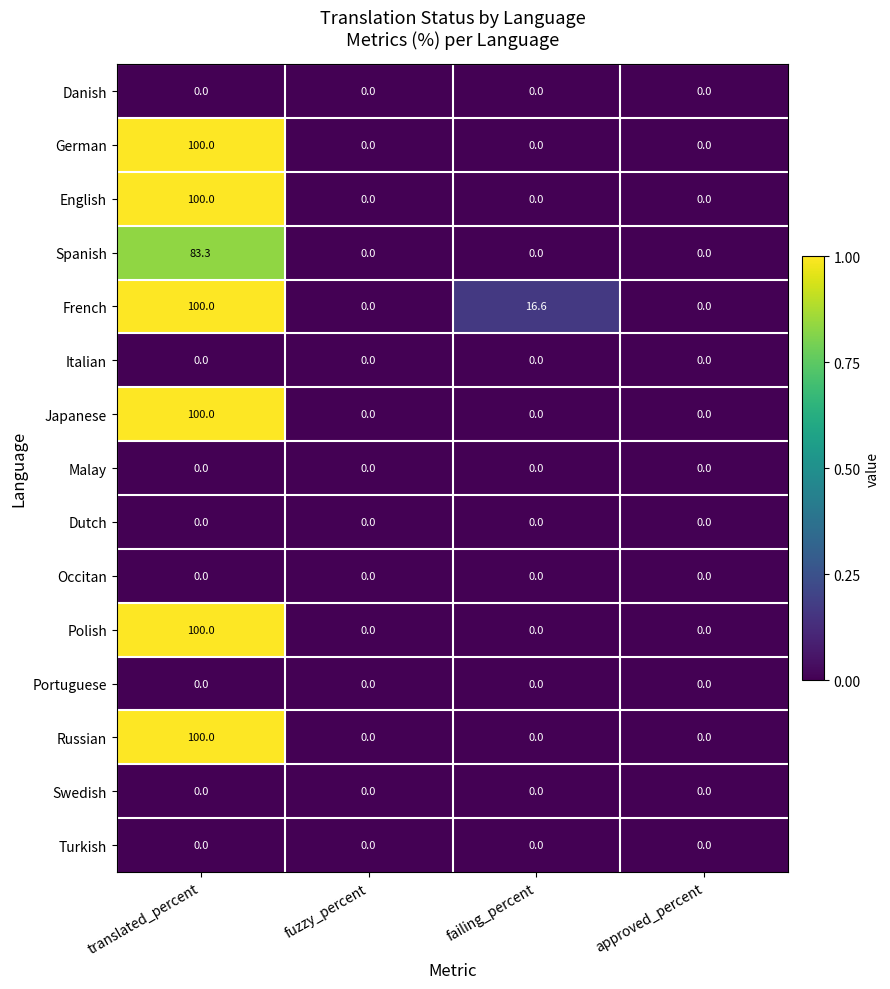

Is it true that French equals 45.0 at fuzzy_percent?

False